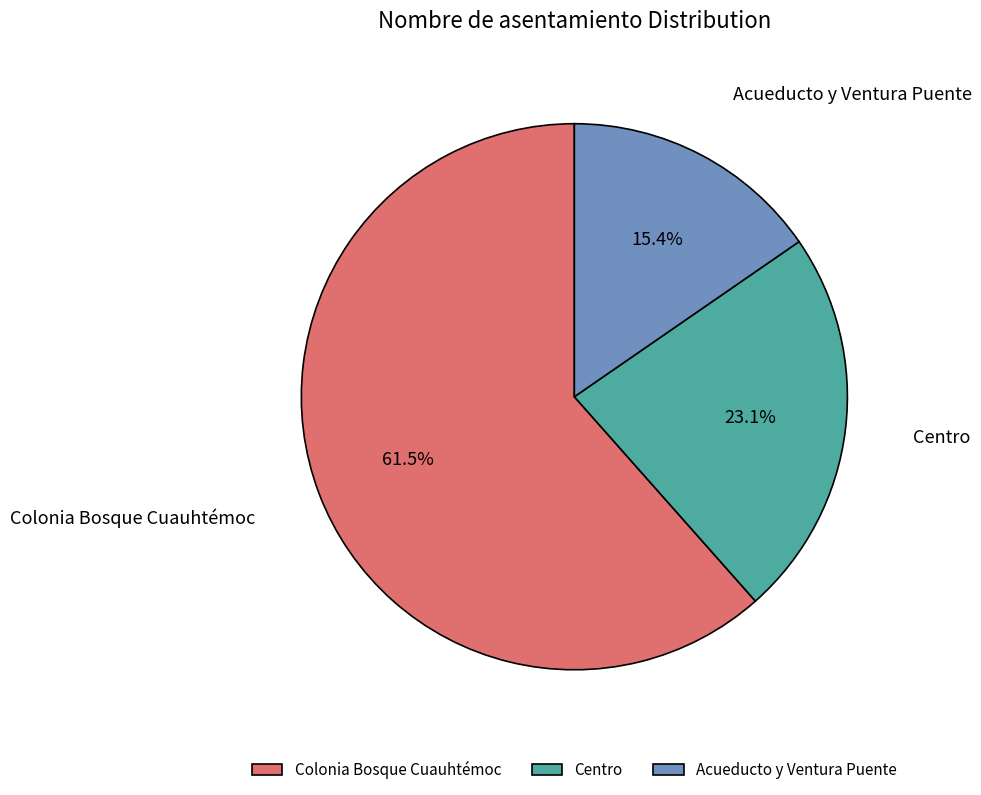

What is the ratio of the value at Centro to the value at Acueducto y Ventura Puente?

1.5